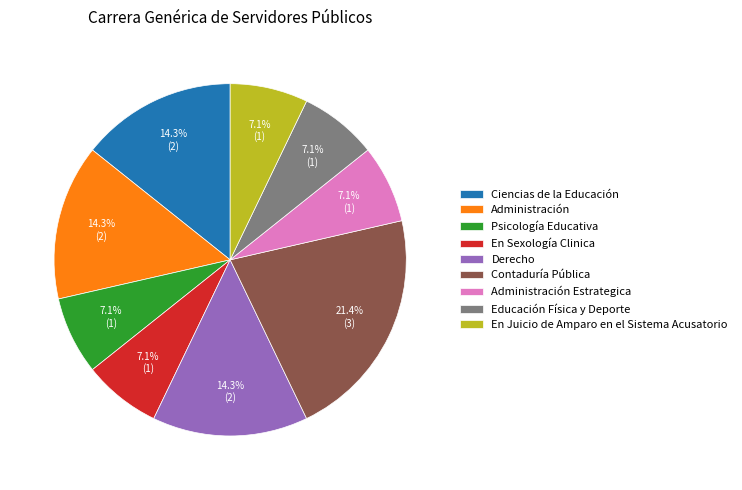

Is there a majority slice in this chart?

No